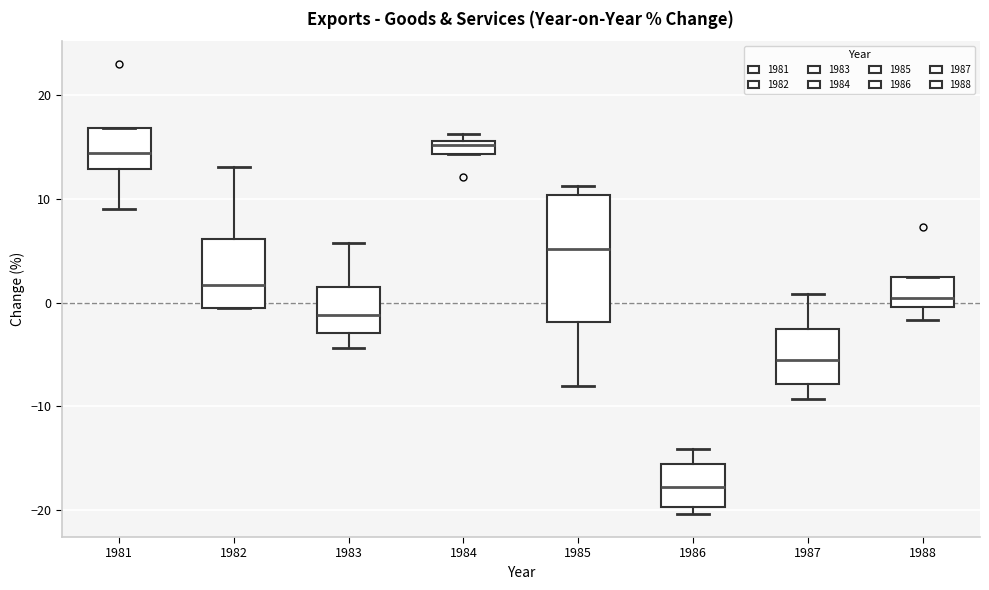

Where is the lower edge of the box at x = 1984 on the y-axis? The values are not printed on the chart, so give them approximately, as read against the axis.

14